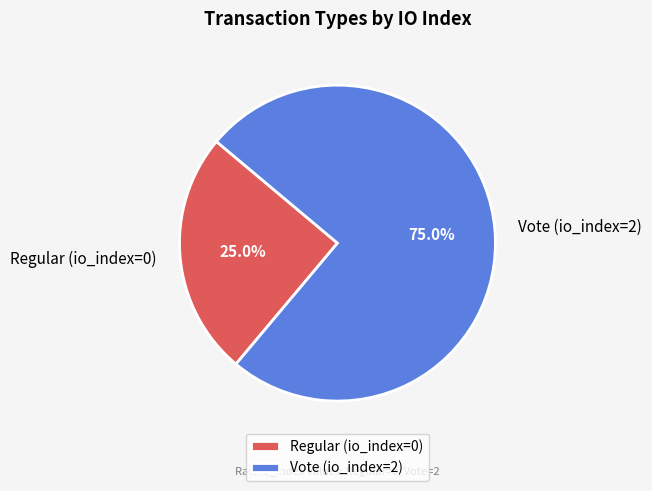

Which has a higher value, Vote (io_index=2) or Regular (io_index=0)?

Vote (io_index=2)